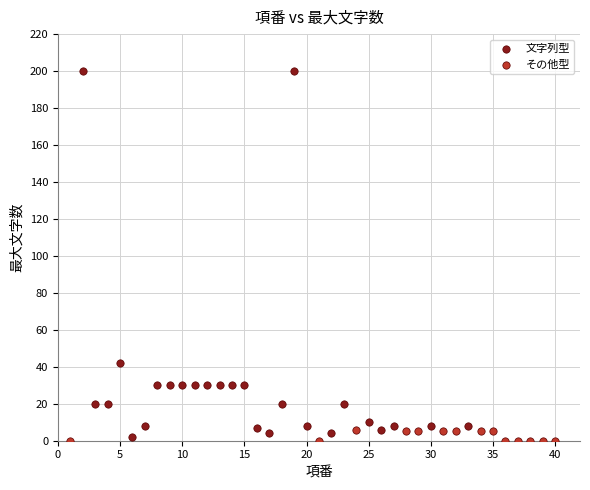

Which series reaches the maximum Y coordinate?

文字列型